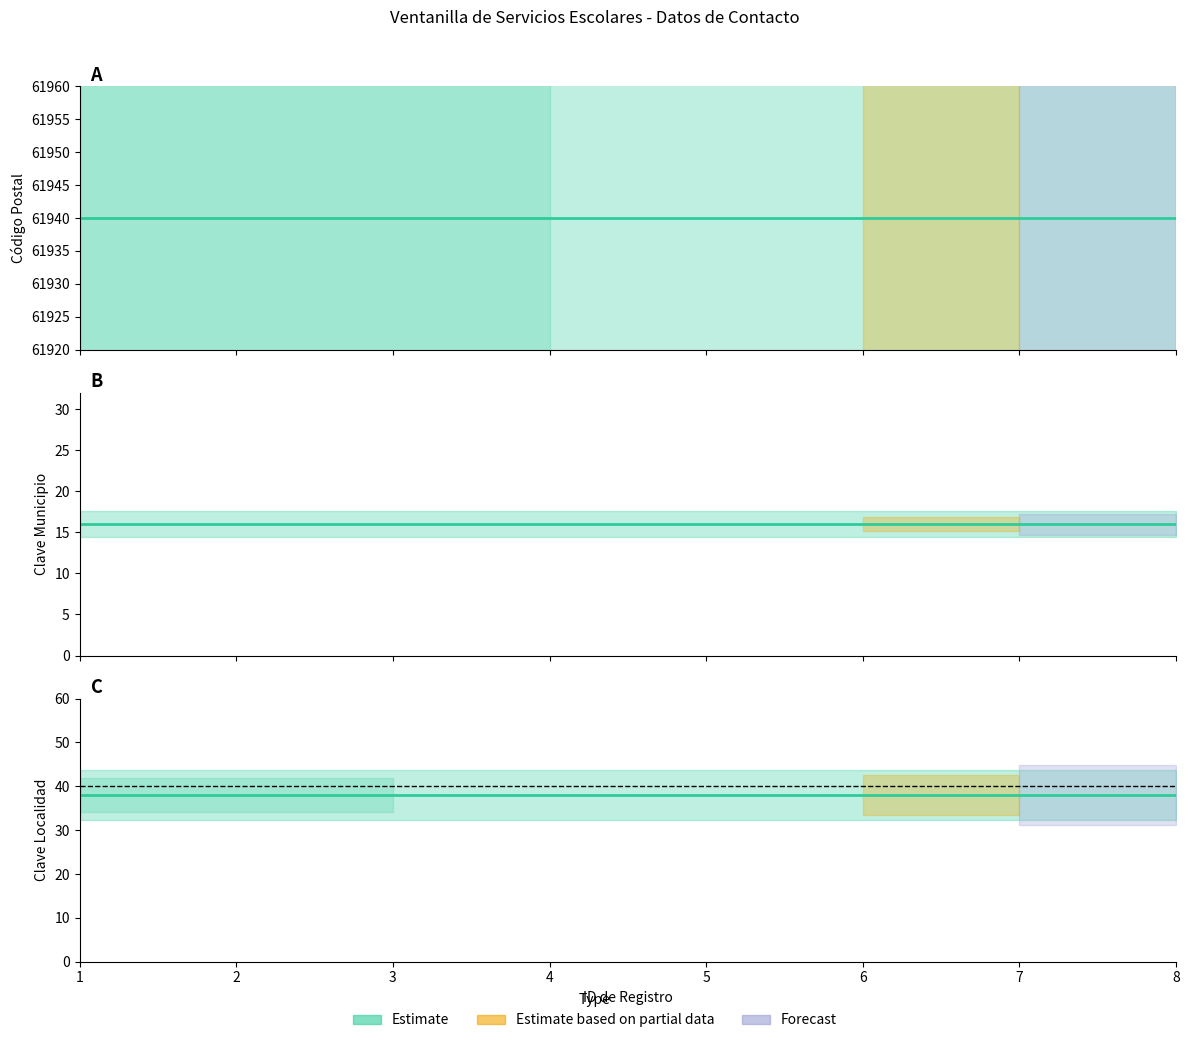

Which series changed the most between 2 and 7?

Codigo_postal